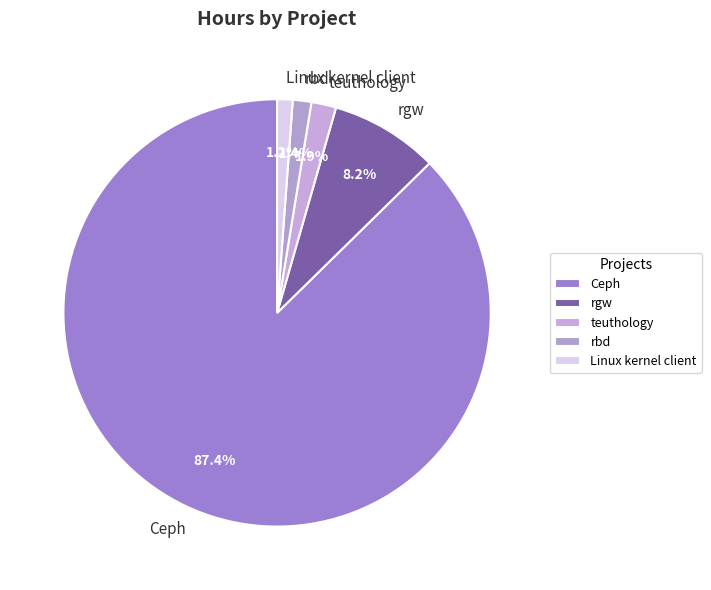

Which slice represents more than half of the pie?

Ceph